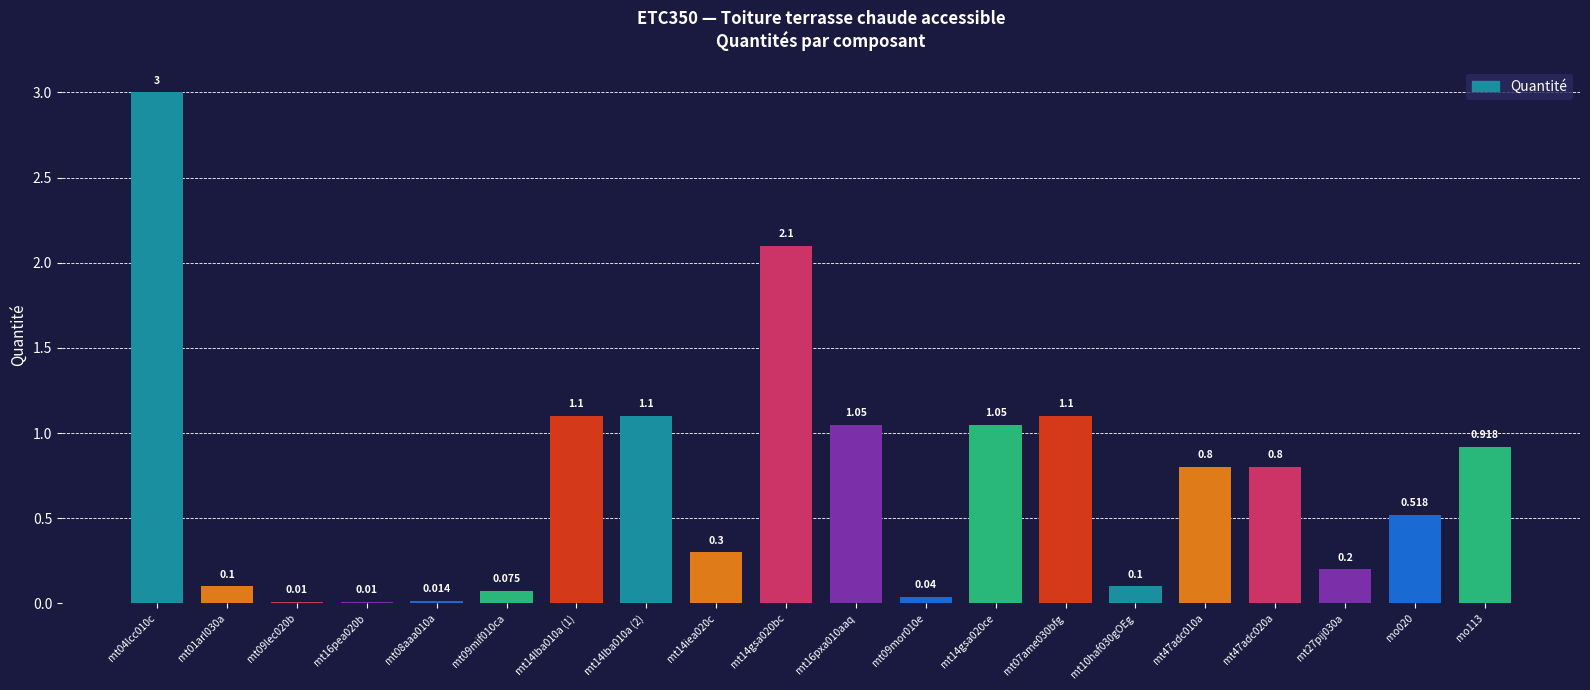

Reading left to right, what are all the values shown in this chart?

mt04lcc010c=3.0	mt01arl030a=0.1	mt09lec020b=0.0	mt16pea020b=0.0	mt08aaa010a=0.0	mt09mif010ca=0.1	mt14lba010a (1)=1.1	mt14lba010a (2)=1.1	mt14iea020c=0.3	mt14gsa020bc=2.1	mt16pxa010aaq=1.1	mt09mor010e=0.0	mt14gsa020ce=1.1	mt07ame030bfg=1.1	mt10haf030gOEg=0.1	mt47adc010a=0.8	mt47adc020a=0.8	mt27pij030a=0.2	mo020=0.5	mo113=0.9